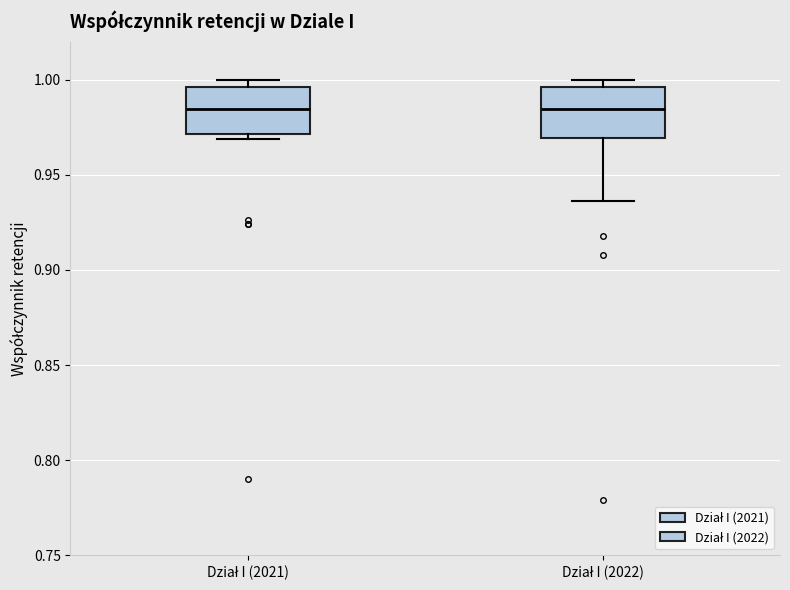

Reading left to right, read every box against the y-axis: the position of its median line, the range the box covers, and the ends of its whiskers. The values are not printed on the chart, so give them approximately, as read against the axis.

Dział I (2021): median 0.985, box 0.970 to 0.995, whiskers 0.970 (just below the box's lower edge) to 1.000
Dział I (2022): median 0.985, box 0.970 to 0.995, whiskers 0.935 to 1.000